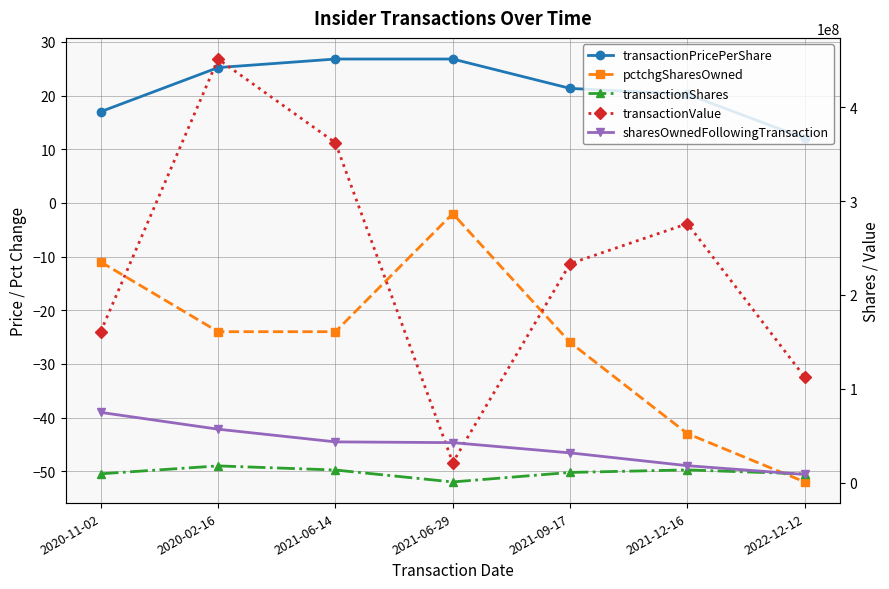

What is the spread (max minus min) of values at 2022-12-12?

112308910.0